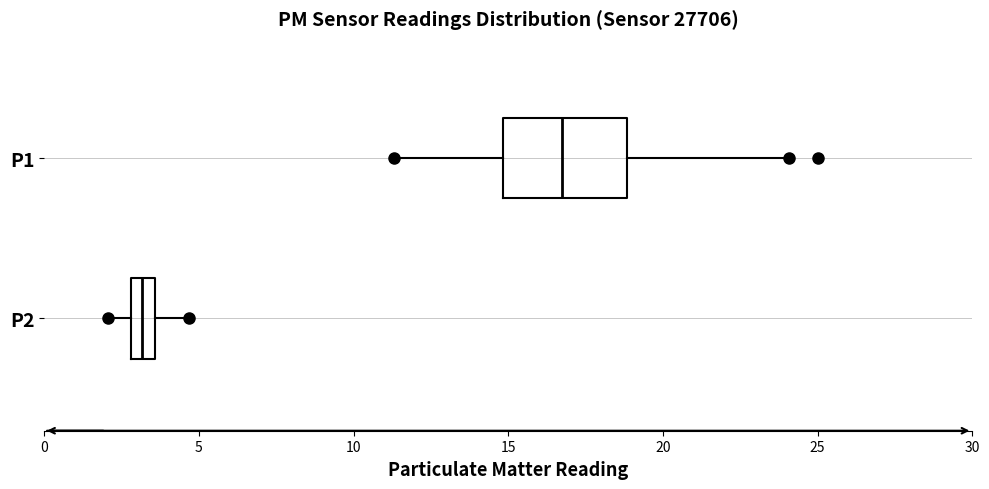

Reading bottom to top, transcribe this box plot: for each box, give where its median line is, the range the box spans, and where its two whiskers end, as read against the x-axis. The values are not printed on the chart, so give them approximately, as read against the axis.

P2: median 3.0 (inside the box), box 3.0 to 3.5, whiskers 2.0 to 4.5
P1: median 16.5, box 15.0 to 19.0, whiskers 11.5 to 24.0